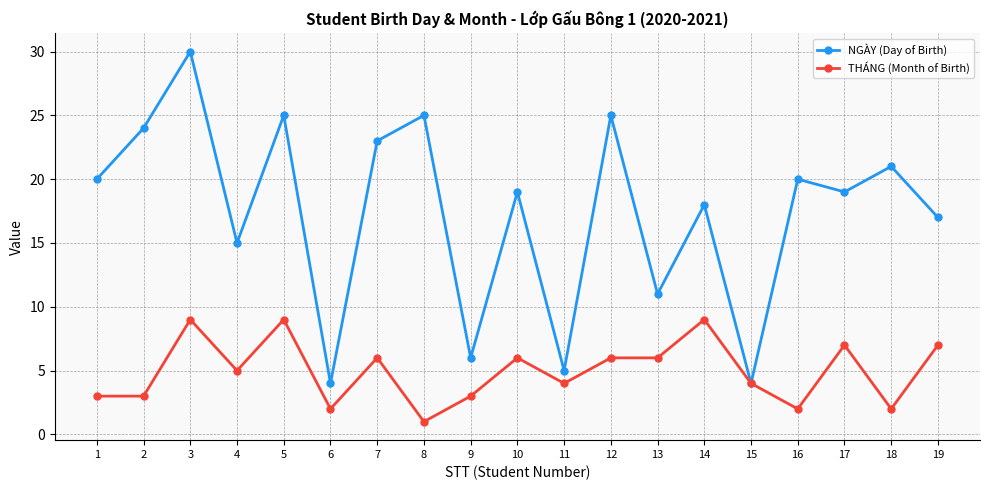

Which series changed the most between 12 and 19?

NGÀY (Day of Birth)